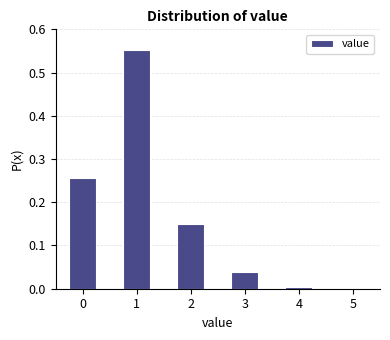

What is the change in value from 0 to 1?

+0.3